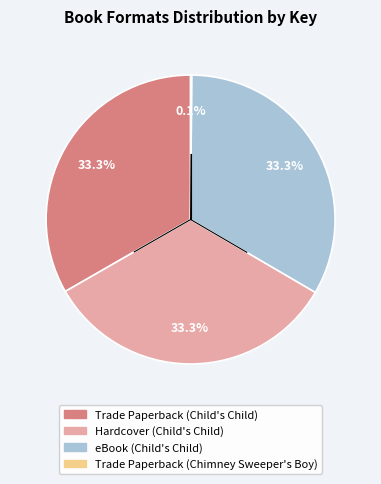

How much of the chart is everything except Hardcover (Child's Child)?

66.7%